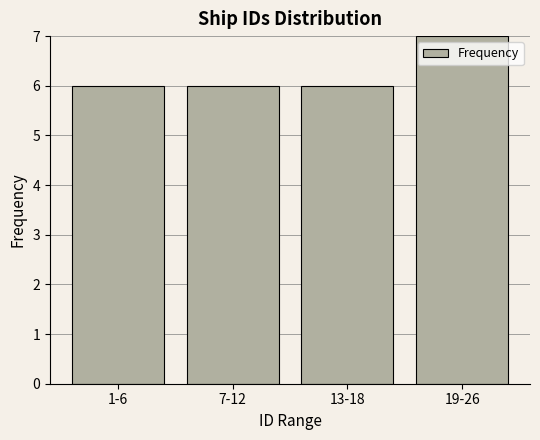

Reading right to left, what are all the values shown in this chart?

19-26=7	13-18=6	7-12=6	1-6=6